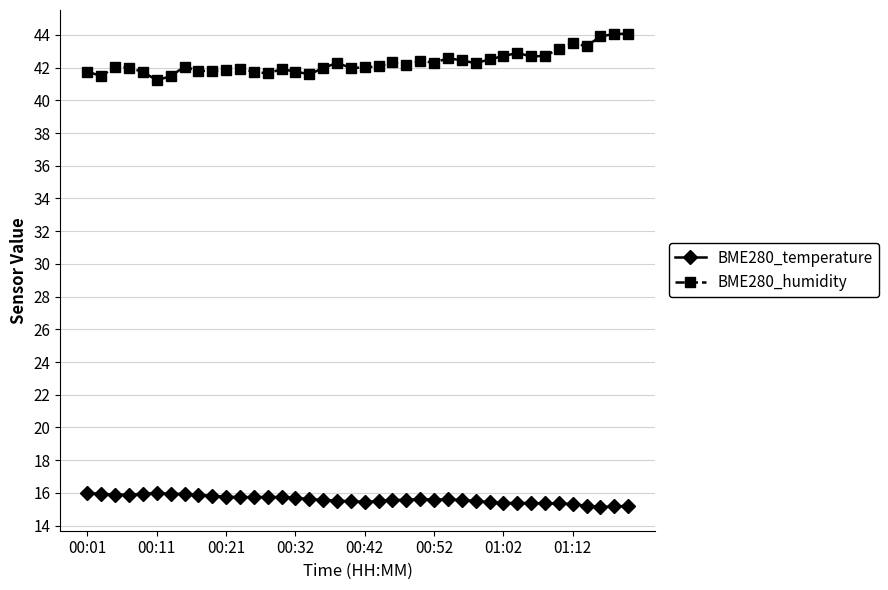

True or false: BME280_temperature and BME280_humidity cross at least once.

False